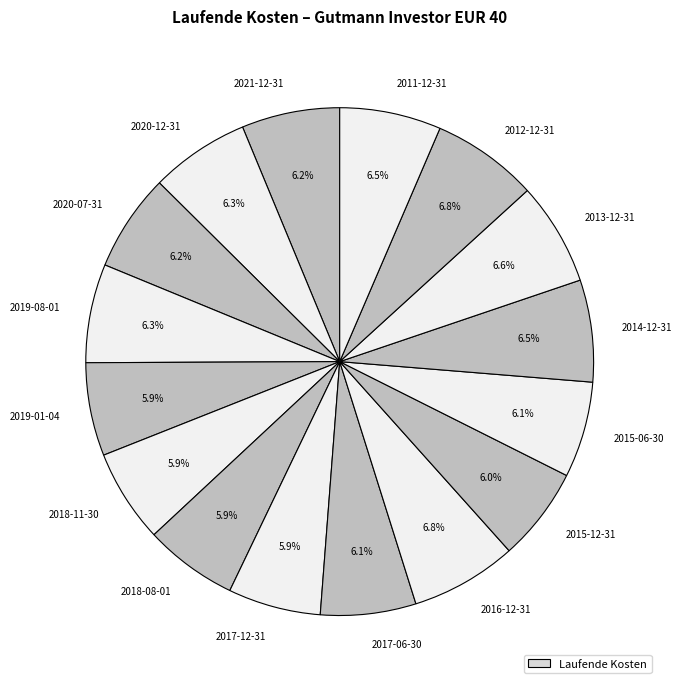

What percentage is the 2019-08-01 slice, to the nearest percent?

6%